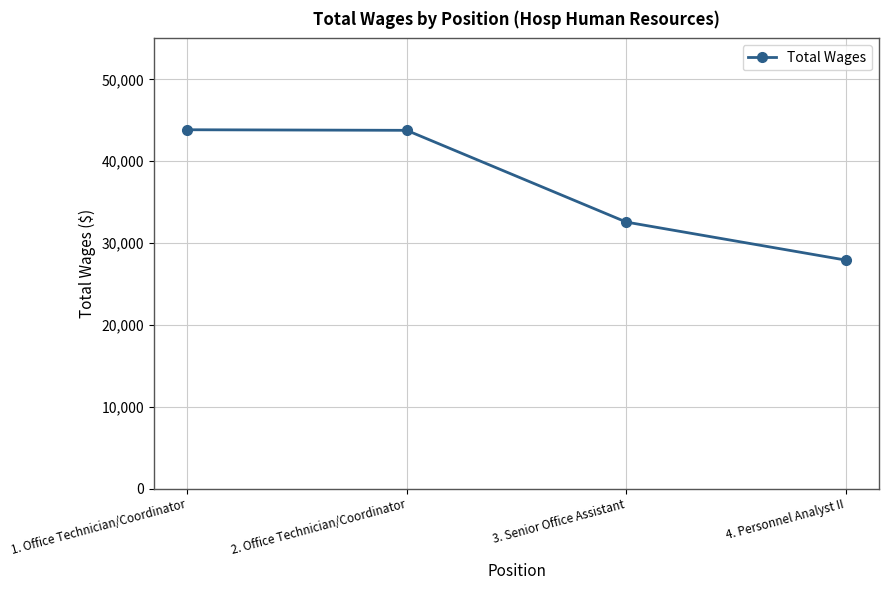

How many lines are shown in the chart?

1